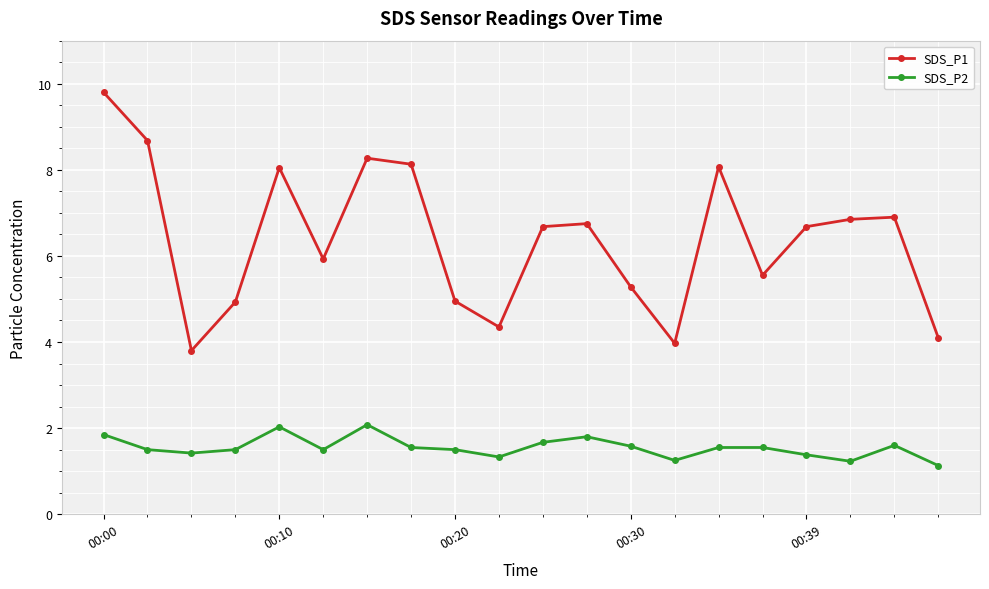

What is the average value of the SDS_P1 series?

6.4